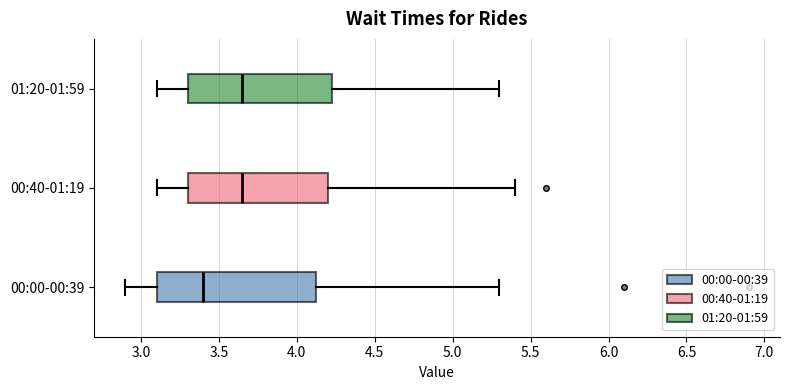

Reading bottom to top, transcribe this box plot: for each box, give where its median line is, the range the box spans, and where its two whiskers end, as read against the x-axis. The values are not printed on the chart, so give them approximately, as read against the axis.

00:00-00:39: median 3.40, box 3.10 to 4.15, whiskers 2.90 to 5.30
00:40-01:19: median 3.65, box 3.30 to 4.20, whiskers 3.10 to 5.40
01:20-01:59: median 3.65, box 3.30 to 4.25, whiskers 3.10 to 5.30